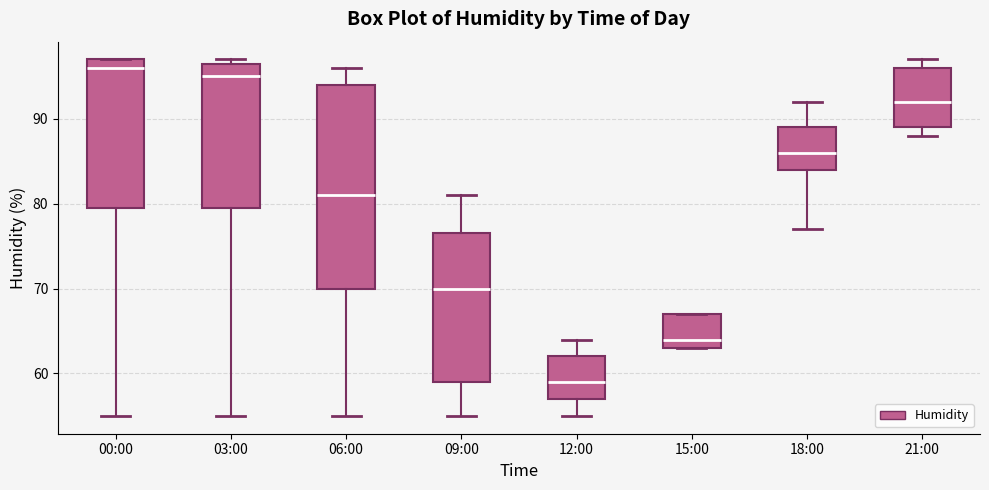

Where does the median line of the box for 15:00 sit on the y-axis? The values are not printed on the chart, so give them approximately, as read against the axis.

64